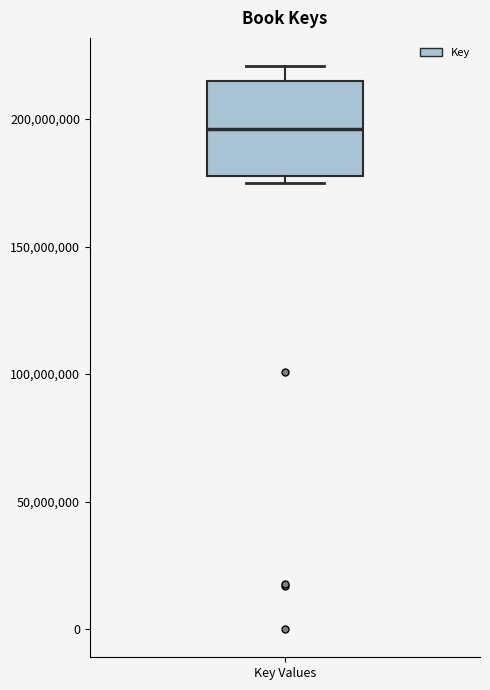

Read this box plot against the y-axis: the position of the median line, the range covered by the box, and the ends of both whiskers. The values are not printed on the chart, so give them approximately, as read against the axis.

median 195000000, box 180000000 to 215000000, whiskers 175000000 to 220000000